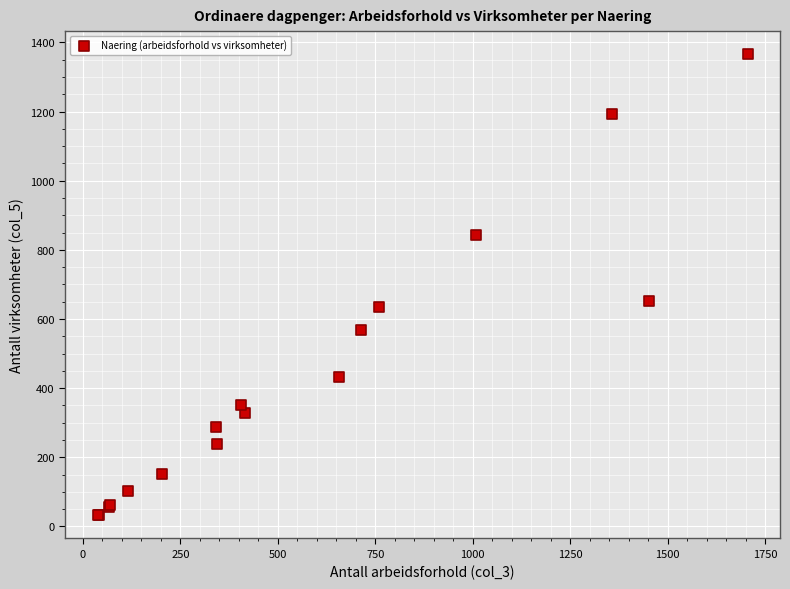

What Y value in the scatter plot is closest to 699?

653